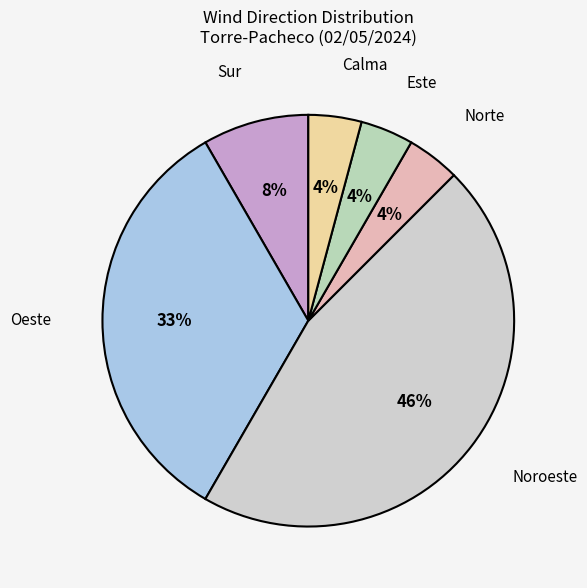

Do Sur and Oeste together represent more than half of the pie?

No